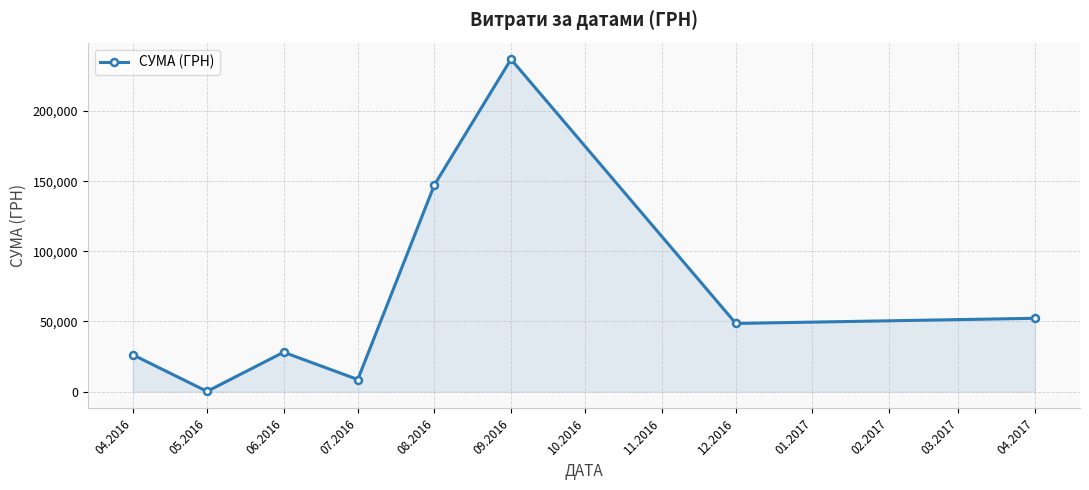

What is the sum of all values?

548247.9